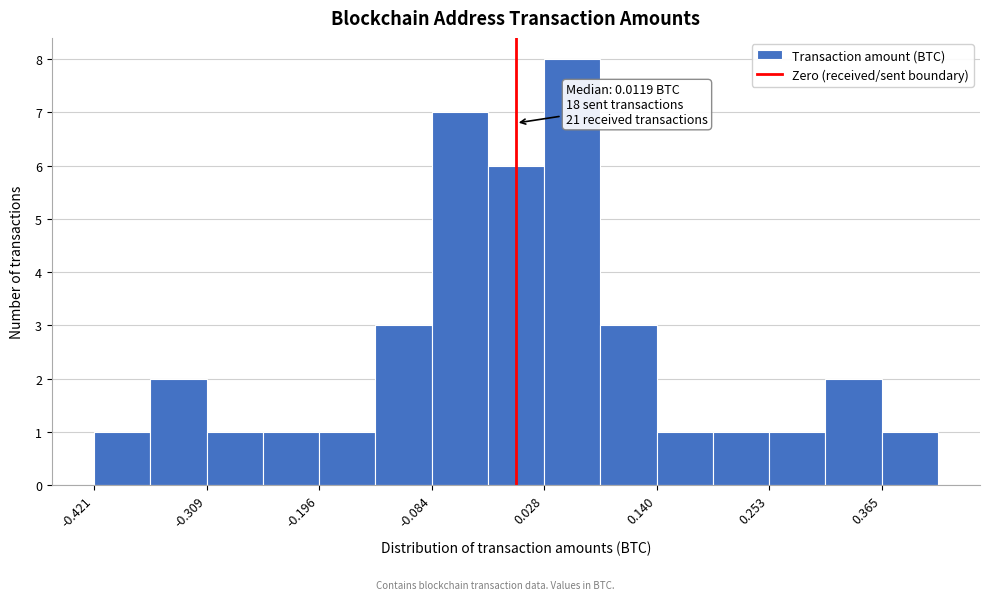

Around what value on the x-axis is the tallest bar? Give the approximate position of its centre, as read against the axis.

0.06